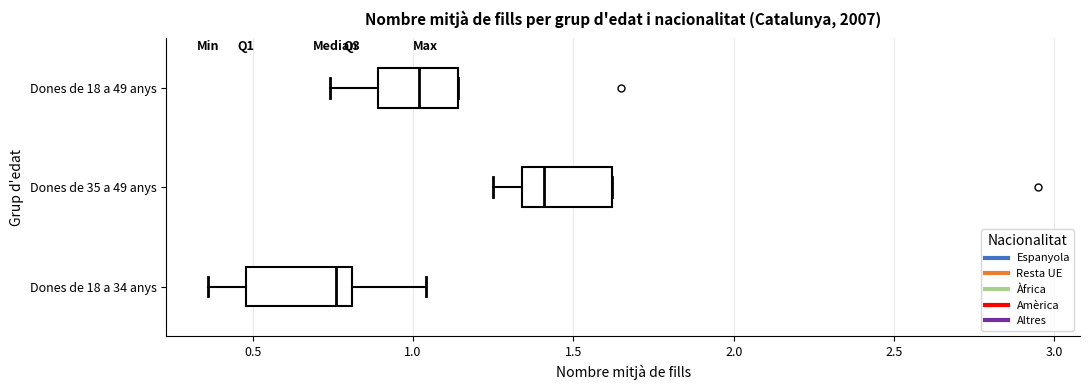

Which box has the furthest to the right median line?

Dones de 35 a 49 anys